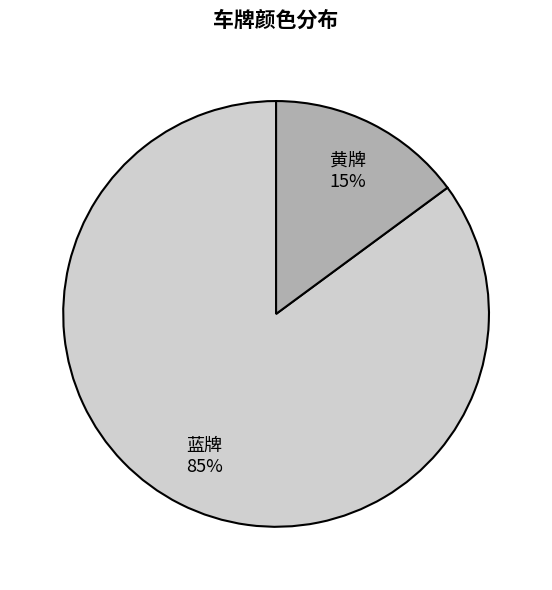

What is the ratio of the value at 黄牌 to the value at 蓝牌?

0.2